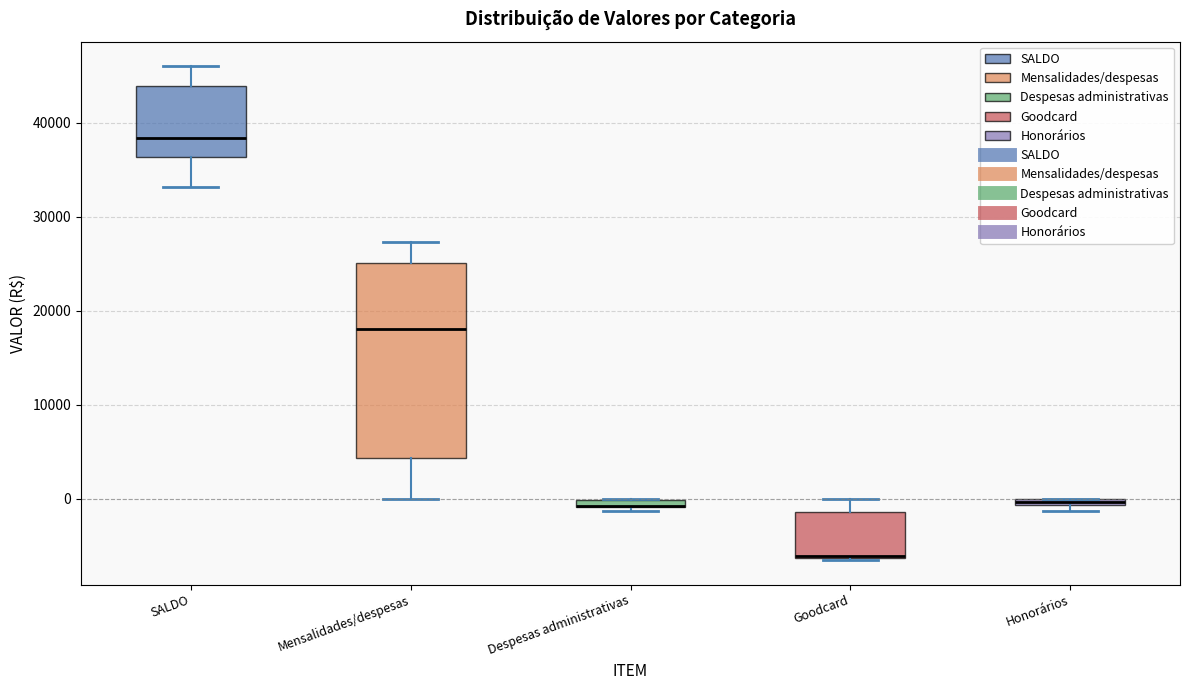

Where is the lower edge of the box for Honorários on the y-axis? The values are not printed on the chart, so give them approximately, as read against the axis.

-1000